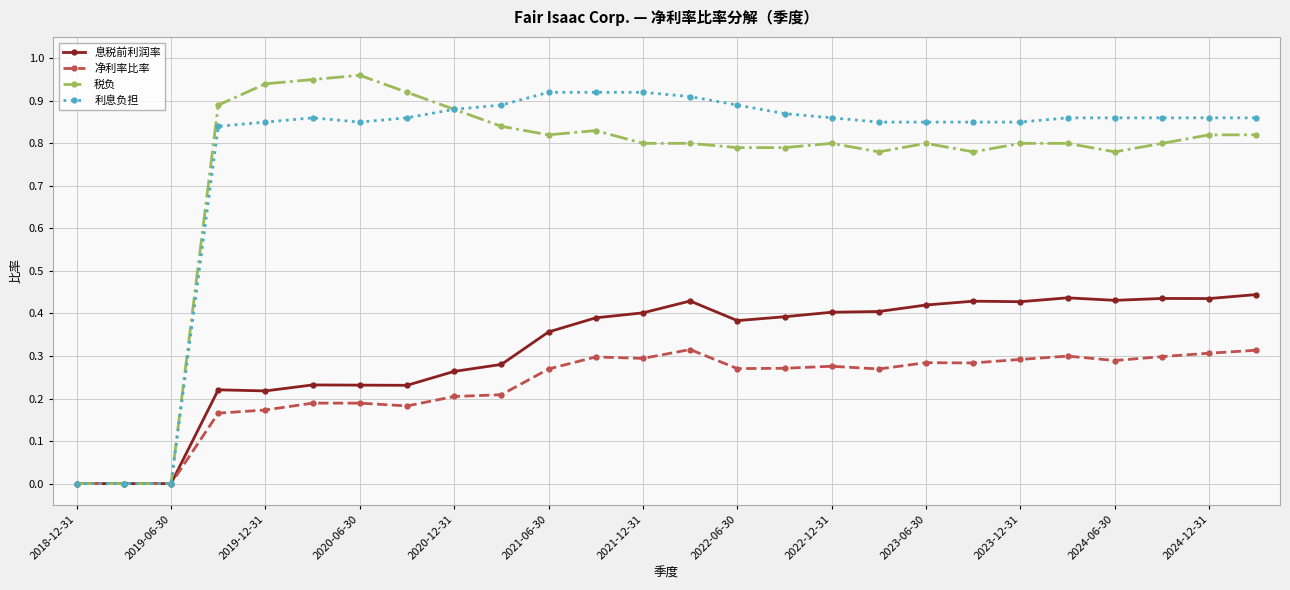

True or false: 净利率比率 has more than 0 interior local peaks.

True